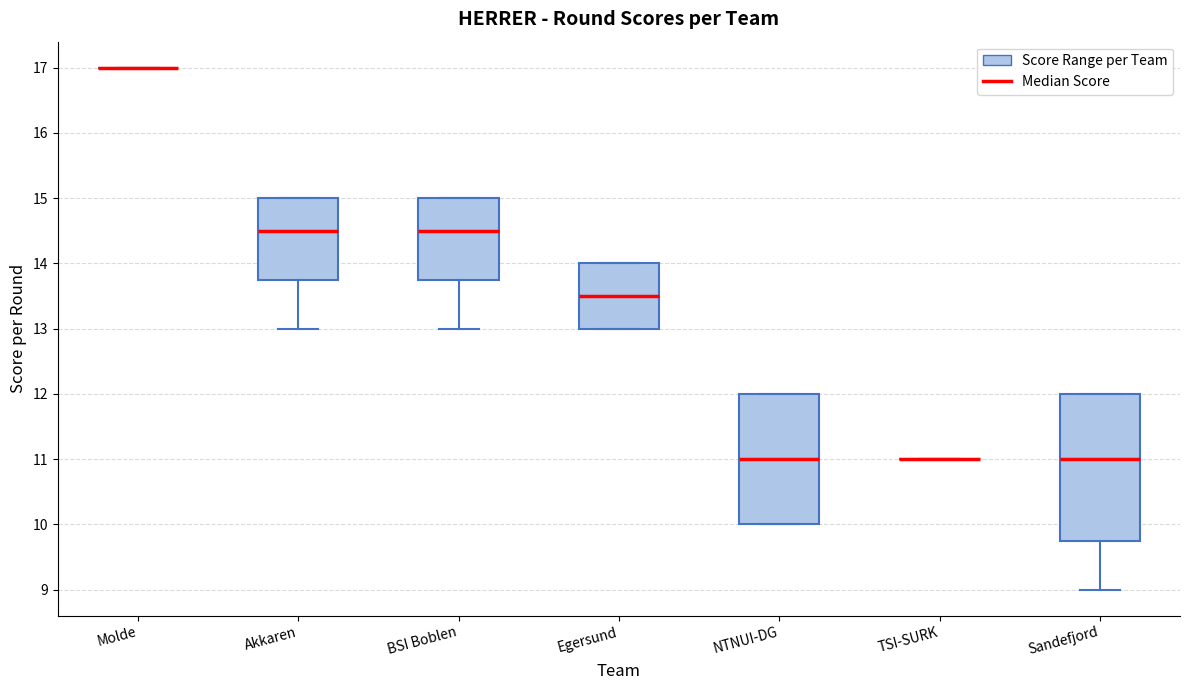

Where is the upper edge of the box for Egersund on the y-axis? The values are not printed on the chart, so give them approximately, as read against the axis.

14.0